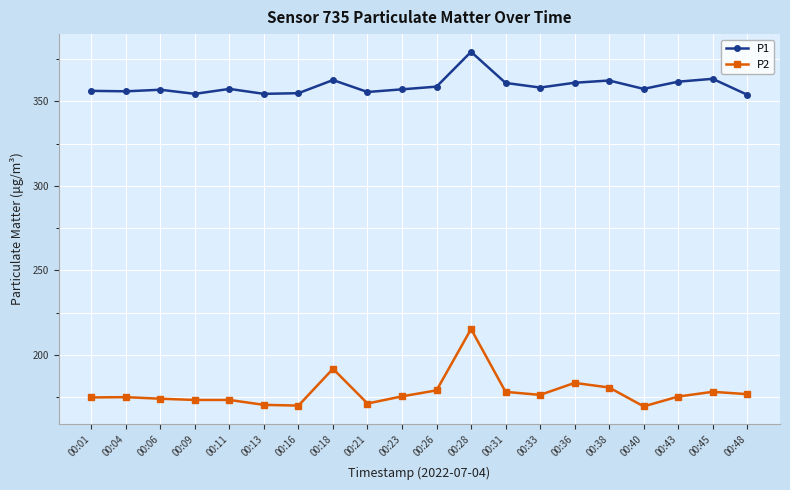

What are all the series names shown in the legend?

P1, P2